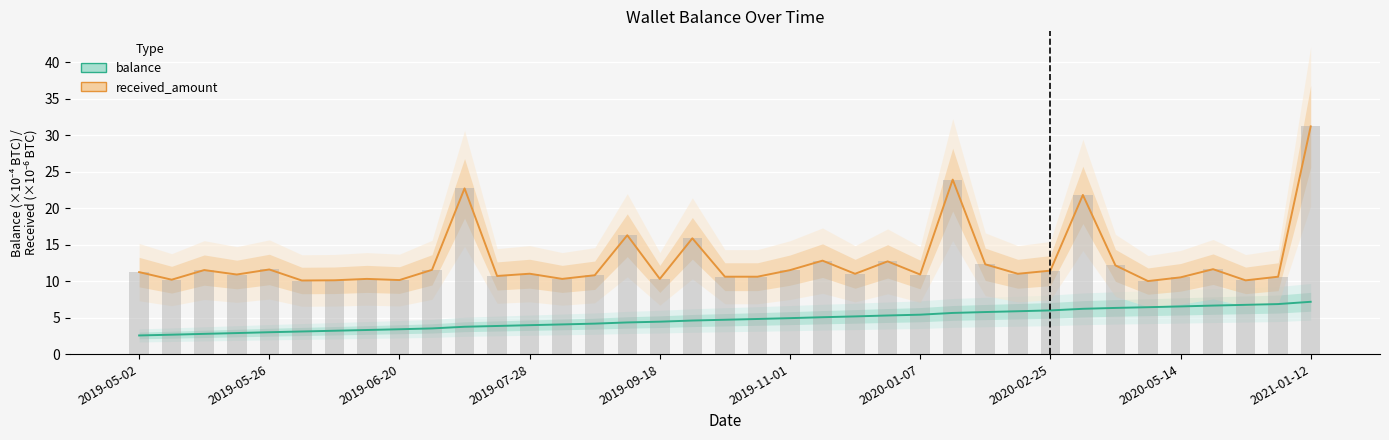

The value of received_amount at 2019-11-01 is 11.5. True or false?

True